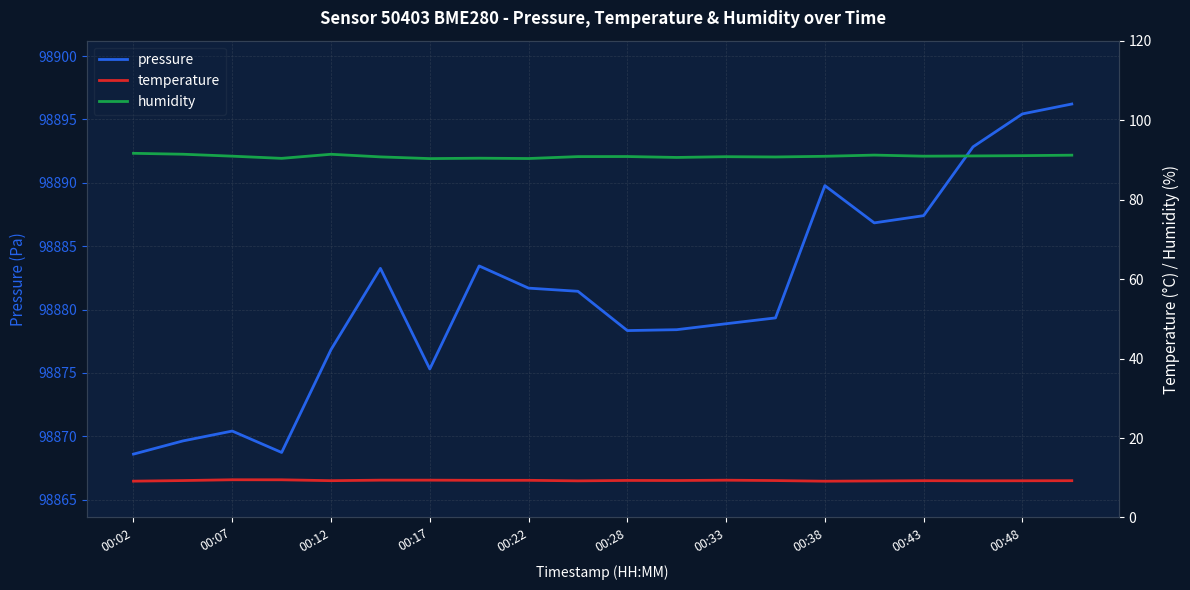

At which label does humidity reach its peak?

00:02